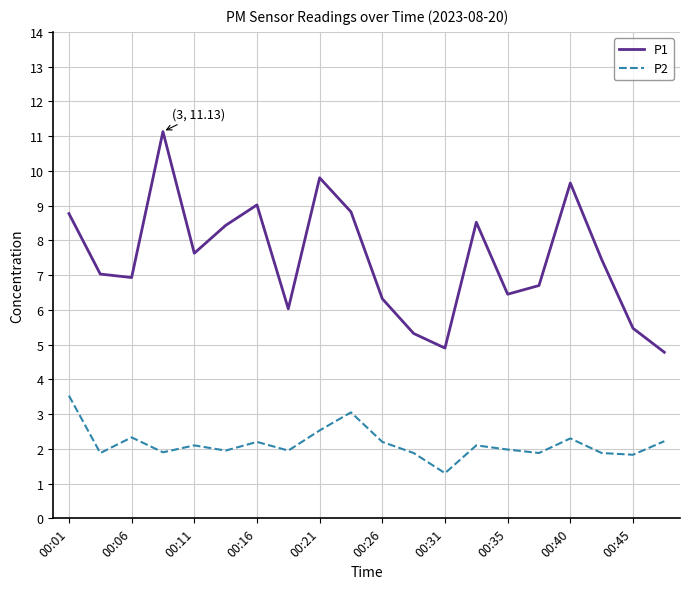

List the series in order of their overall mean, highest first.

P1, P2